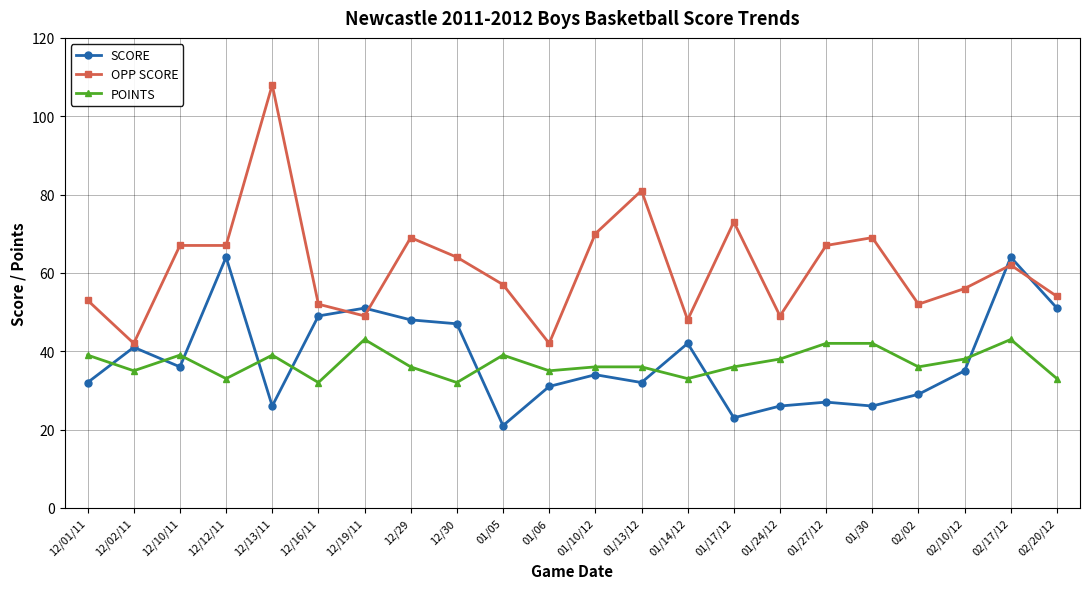

Rank the series by their maximum value, from lowest to highest.

POINTS, SCORE, OPP SCORE